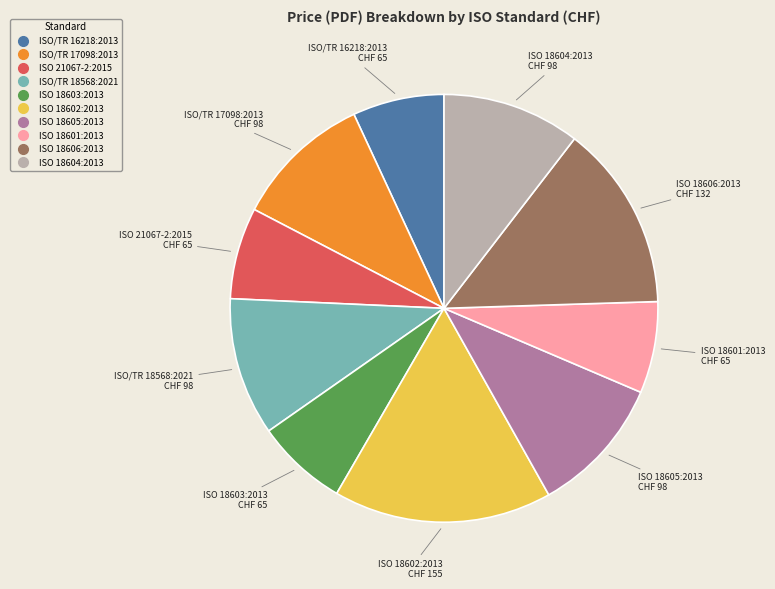

Count the number of slices in the pie.

10